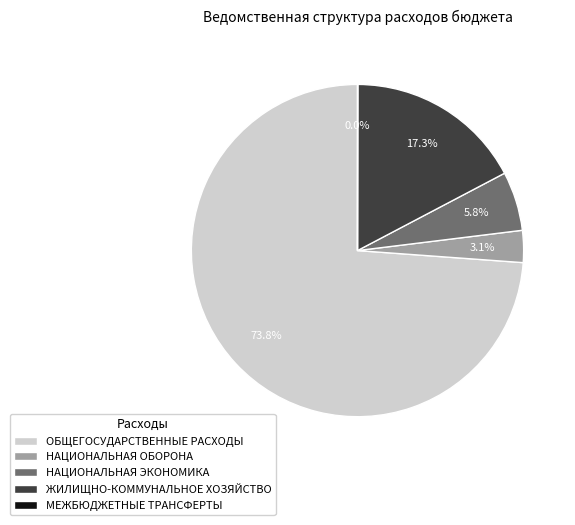

Which slice is the largest?

ОБЩЕГОСУДАРСТВЕННЫЕ РАСХОДЫ